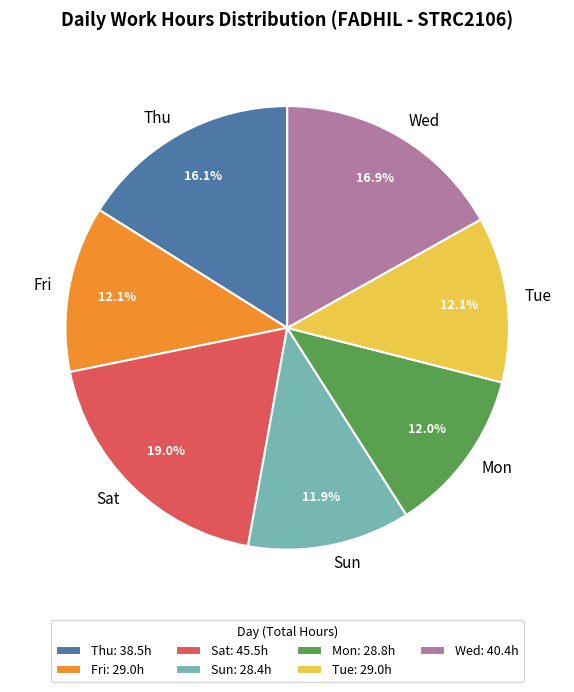

How many segments does this pie chart have?

7